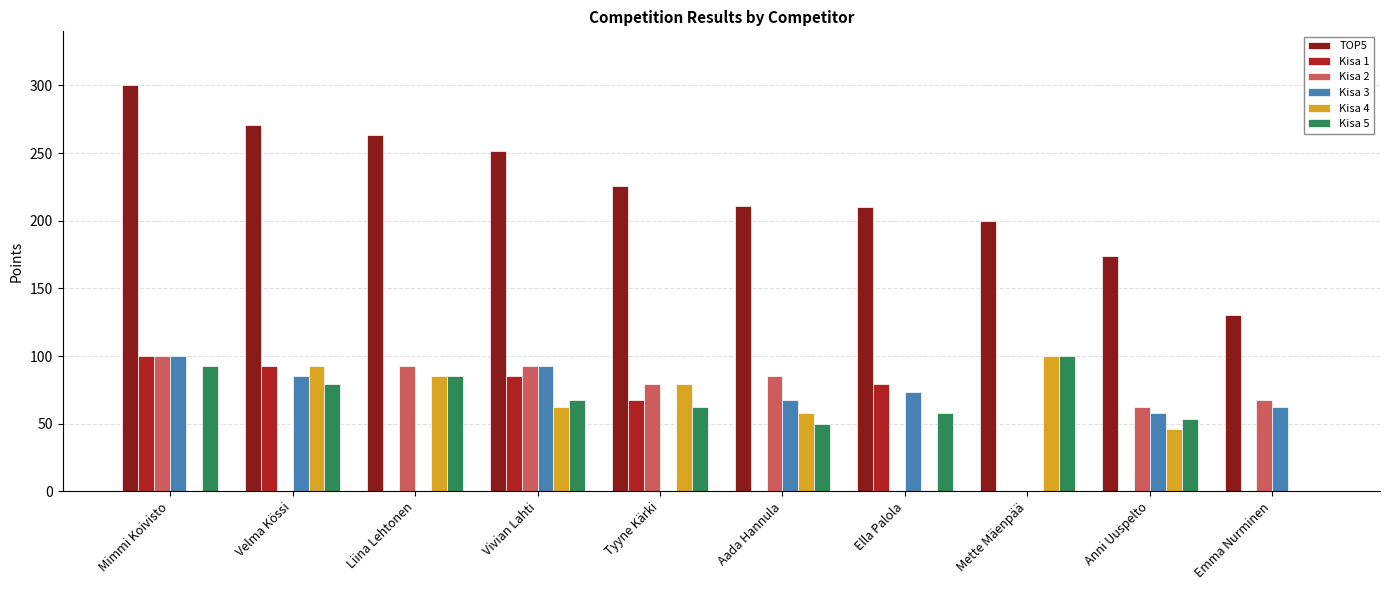

Where does the Kisa 5 series first go above 67?

Mimmi Koivisto